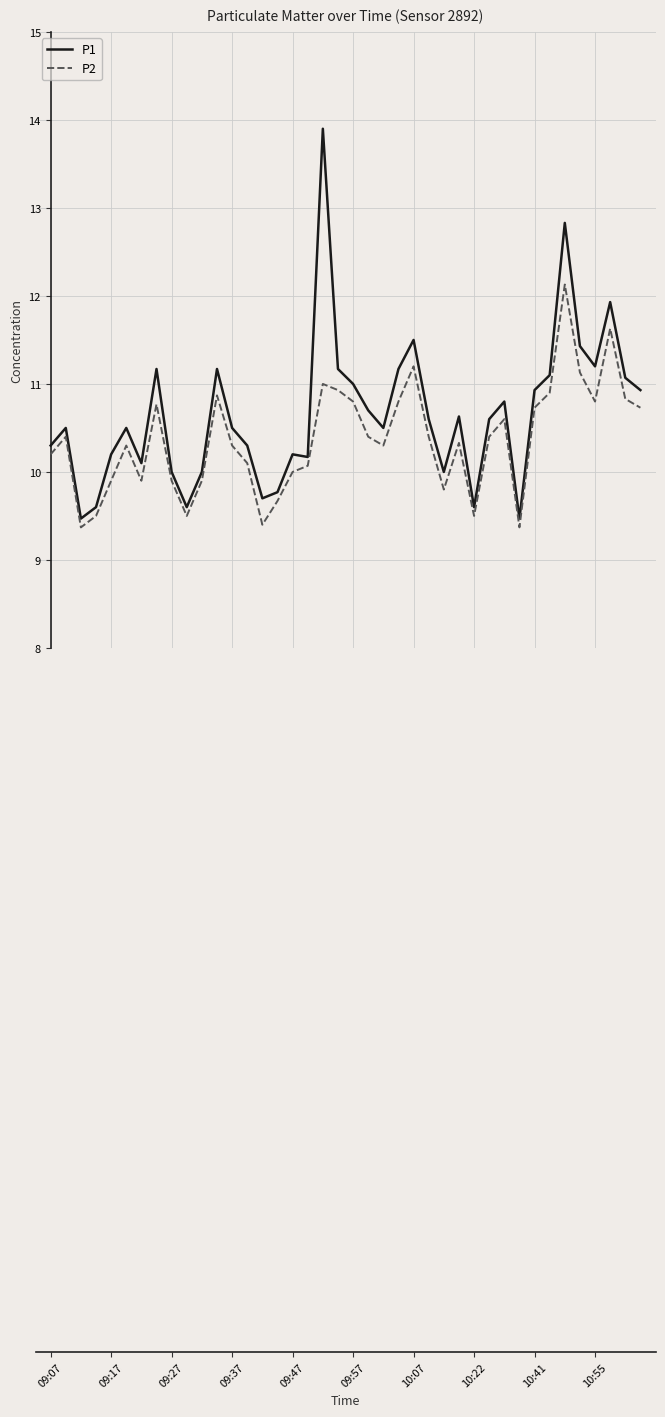

Which series has the largest total across all categories?

P1